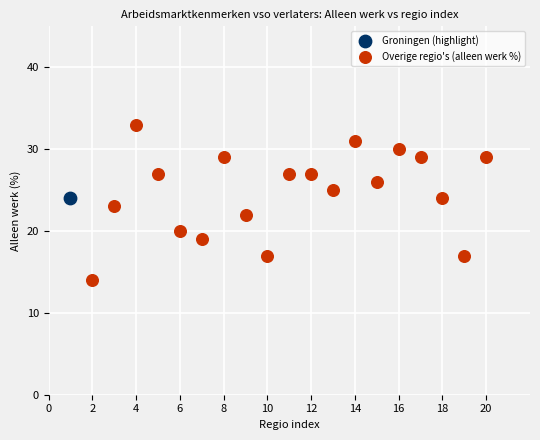

What are all the series names shown in the legend?

Groningen (highlight), Overige regio's (alleen werk %)